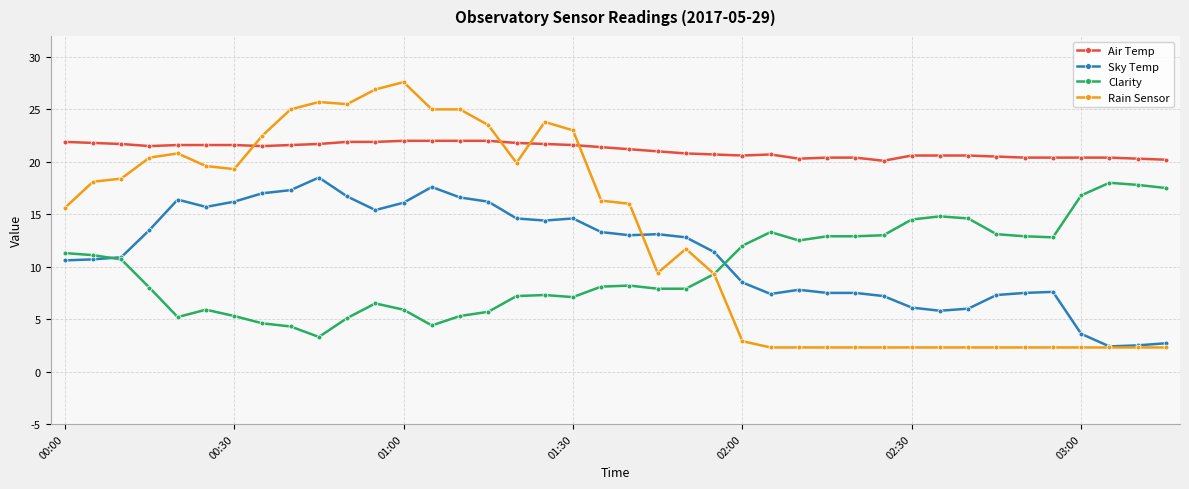

How many values in the Sky Temp series are below 12?

20